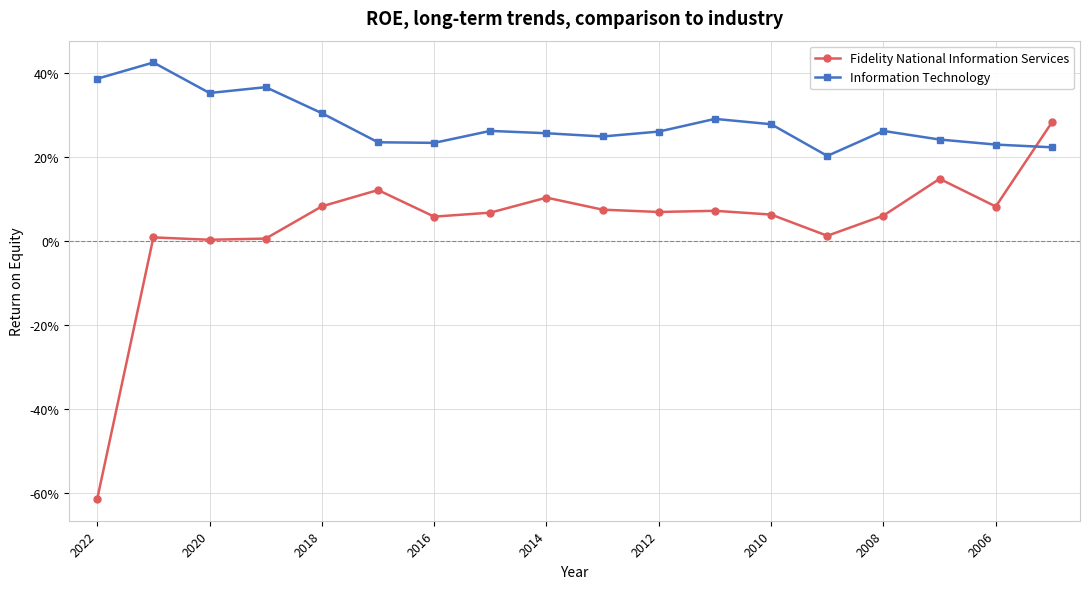

What are all the series names shown in the legend?

Fidelity National Information Services, Information Technology